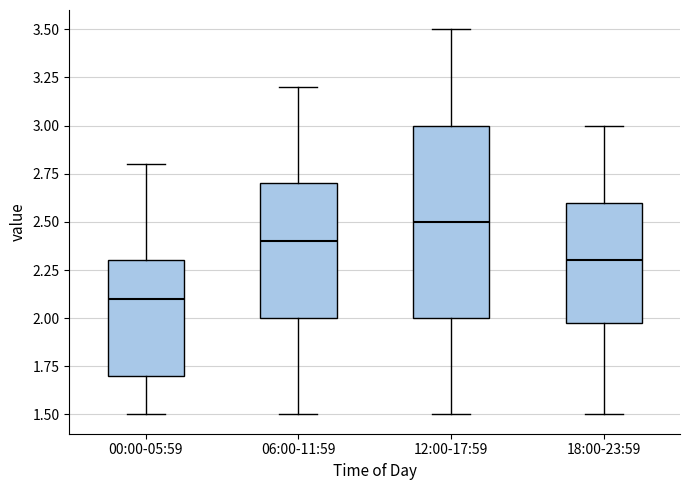

Which box's median line is the highest?

12:00-17:59